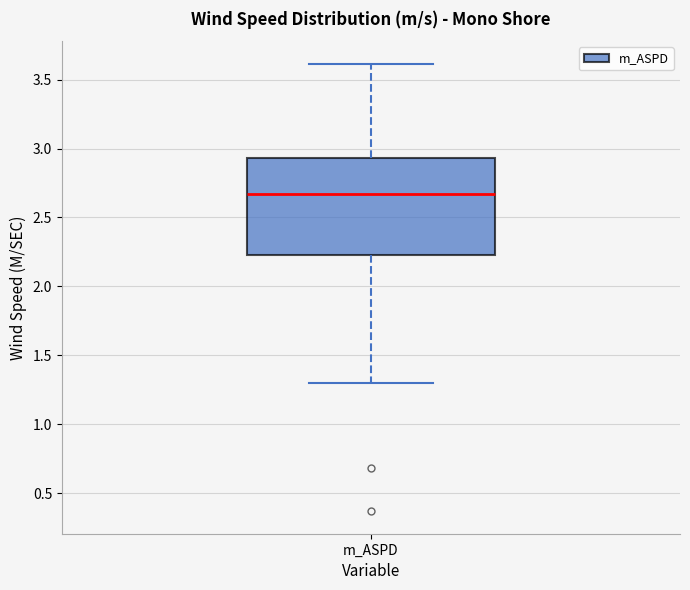

Transcribe this box plot: give where the median line is, the range the box spans, and where the two whiskers end, as read against the y-axis. The values are not printed on the chart, so give them approximately, as read against the axis.

median 2.65, box 2.25 to 2.95, whiskers 1.30 to 3.60